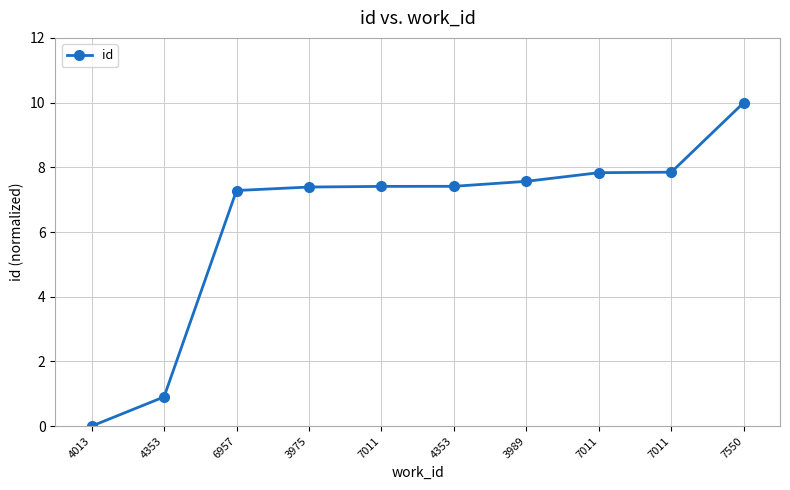

What is the value of the 10th point from the left?

10.0